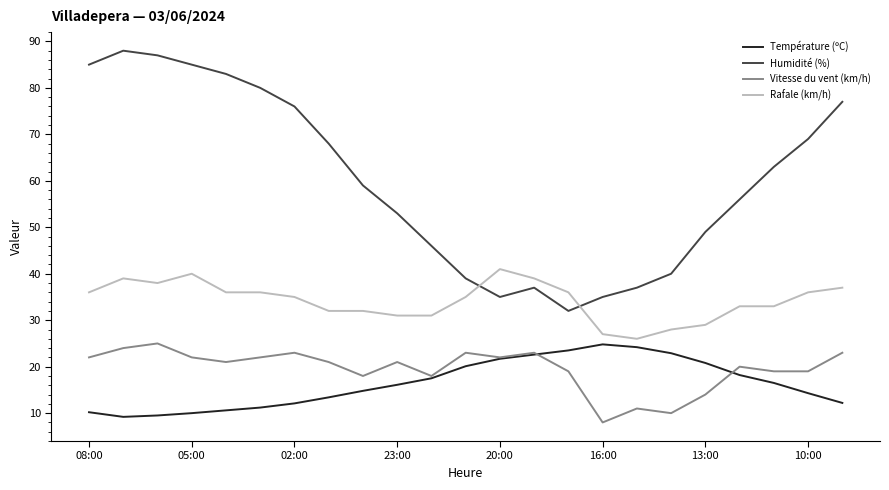

What is the average value of the Vitesse du vent (km/h) series?

19.5